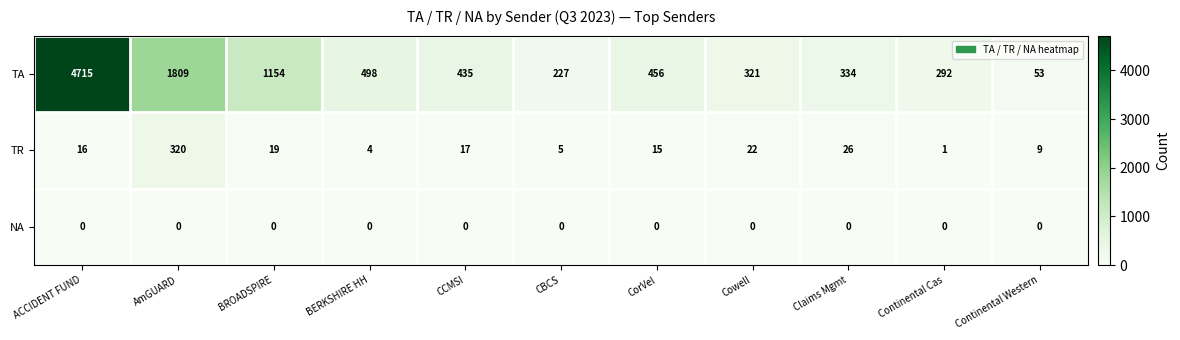

Rank the series at Claims Mgmt from highest to lowest value.

TA, TR, NA